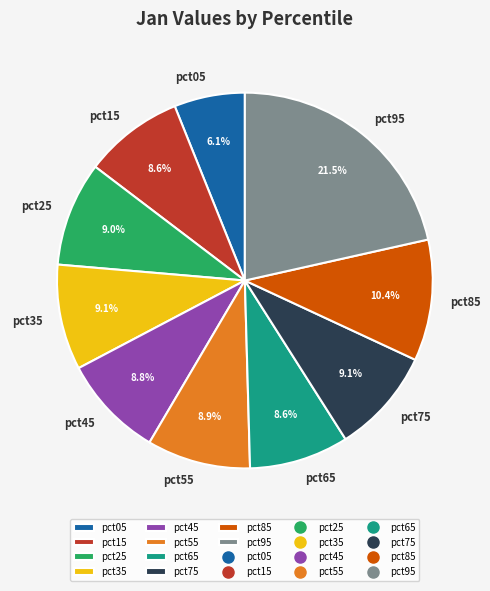

Is there any slice that represents more than half of the pie?

No